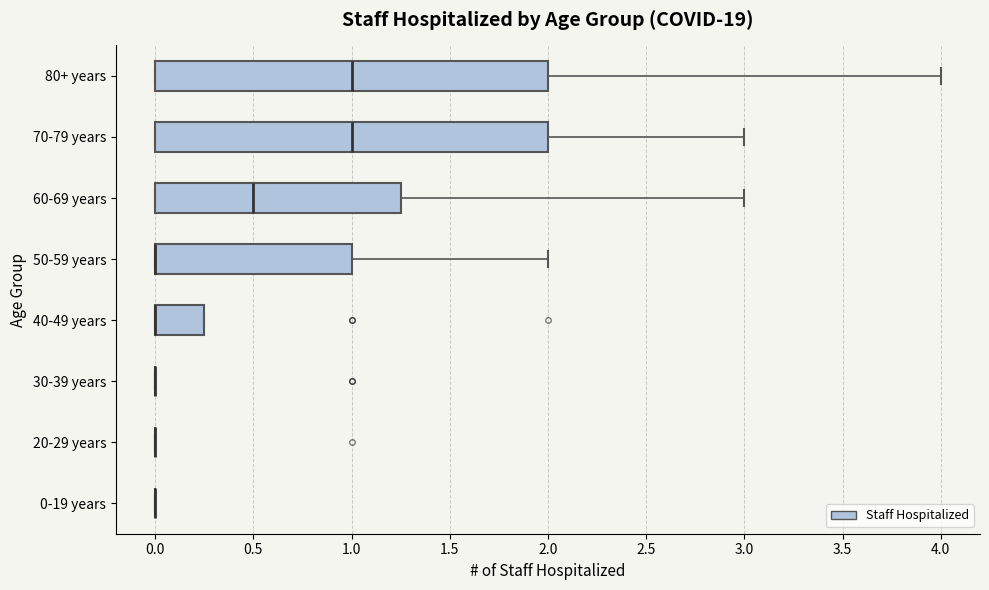

Reading bottom to top, read every box against the x-axis: the position of its median line, the range the box covers, and the ends of its whiskers. The values are not printed on the chart, so give them approximately, as read against the axis.

0-19 years: box collapsed to a line at 0.00, whiskers 0.00 to 0.00
20-29 years: box collapsed to a line at 0.00, whiskers 0.00 to 0.00
30-39 years: box collapsed to a line at 0.00, whiskers 0.00 to 0.00
40-49 years: median 0.00 (drawn on the box's left edge), box 0.00 to 0.25, whiskers 0.00 to 0.25
50-59 years: median 0.00 (drawn on the box's left edge), box 0.00 to 1.00, whiskers 0.00 to 2.00
60-69 years: median 0.50, box 0.00 to 1.25, whiskers 0.00 to 3.00
70-79 years: median 1.00, box 0.00 to 2.00, whiskers 0.00 to 3.00
80+ years: median 1.00, box 0.00 to 2.00, whiskers 0.00 to 4.00